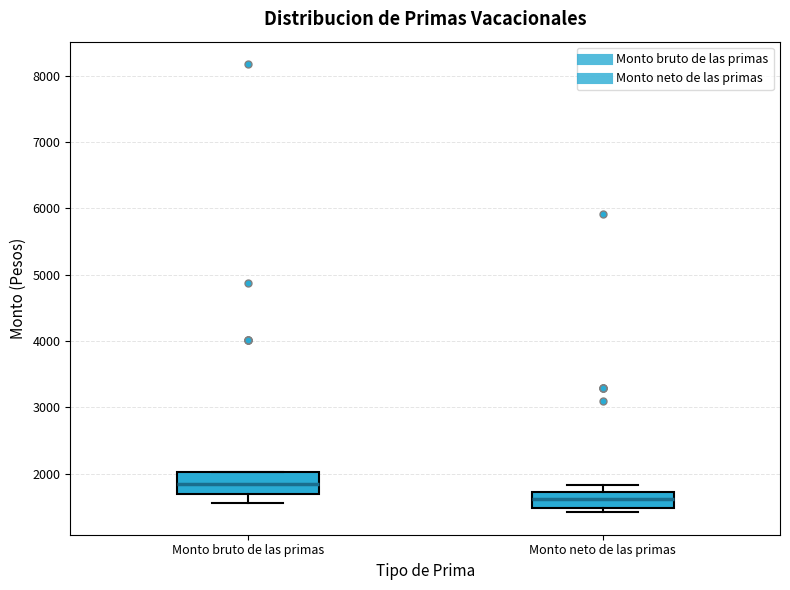

Reading left to right, transcribe this box plot: for each box, give where its median line is, the range the box spans, and where its two whiskers end, as read against the y-axis. The values are not printed on the chart, so give them approximately, as read against the axis.

Monto bruto de las primas: median 1800, box 1700 to 2000, whiskers 1600 to 2000
Monto neto de las primas: median 1600, box 1500 to 1700, whiskers 1400 to 1800